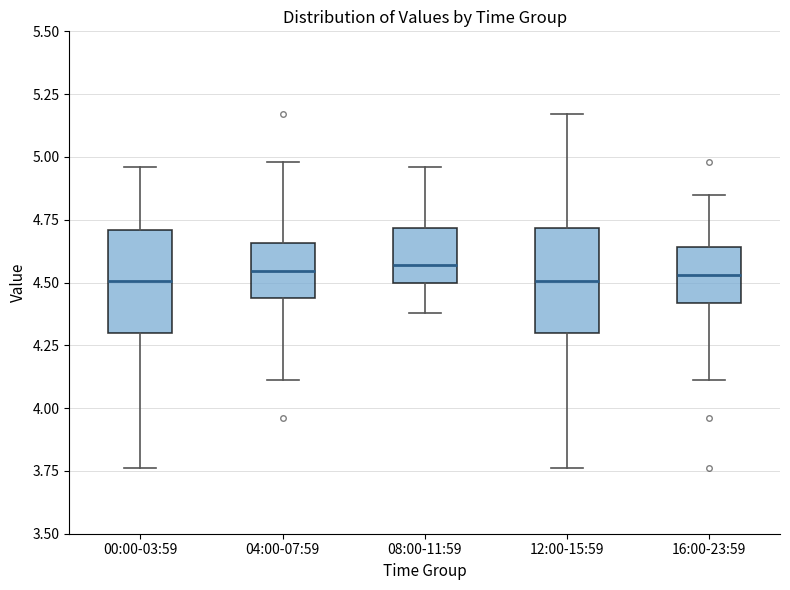

Reading left to right, read every box against the y-axis: the position of its median line, the range the box covers, and the ends of its whiskers. The values are not printed on the chart, so give them approximately, as read against the axis.

00:00-03:59: median 4.50, box 4.30 to 4.70, whiskers 3.75 to 4.95
04:00-07:59: median 4.55, box 4.45 to 4.65, whiskers 4.10 to 5.00
08:00-11:59: median 4.55, box 4.50 to 4.70, whiskers 4.40 to 4.95
12:00-15:59: median 4.50, box 4.30 to 4.70, whiskers 3.75 to 5.15
16:00-23:59: median 4.55, box 4.40 to 4.65, whiskers 4.10 to 4.85